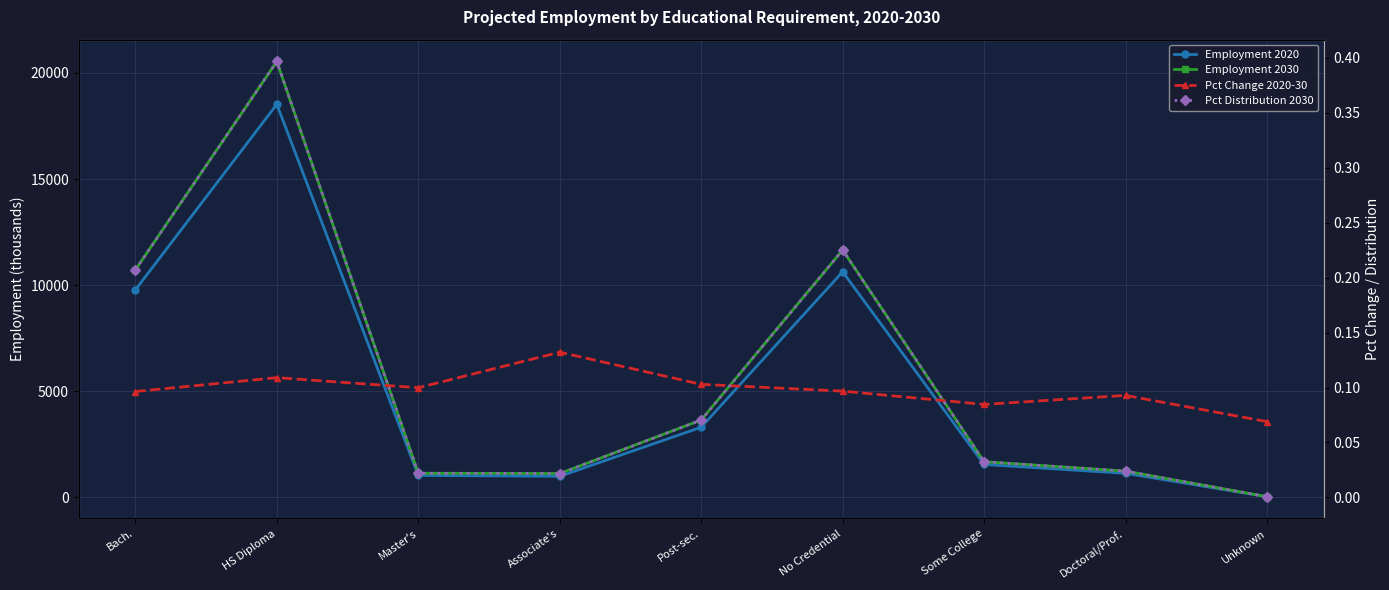

True or false: Employment 2030 has a value of 3644.0 at Post-sec..

True